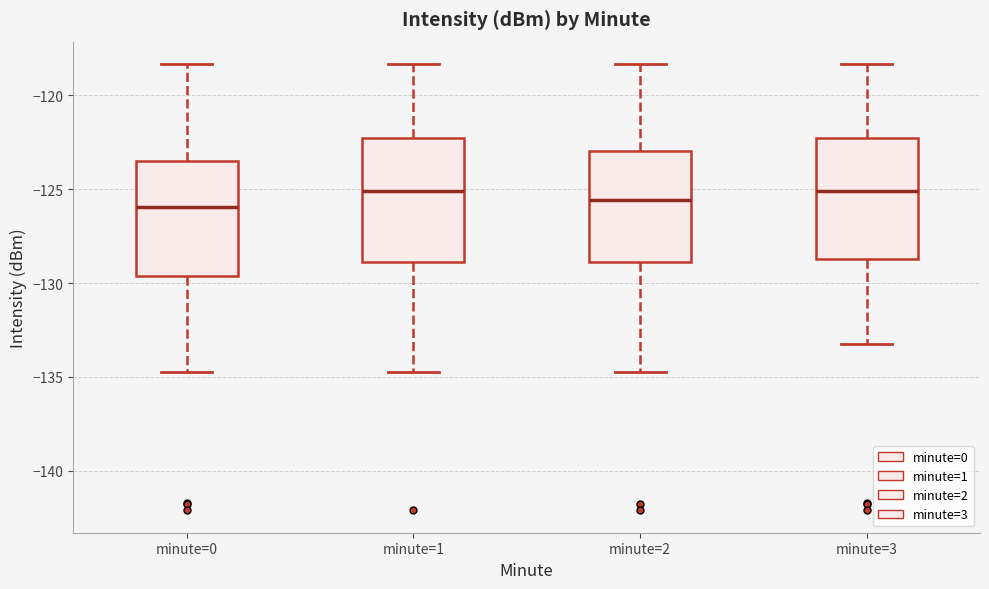

Where does the upper whisker of the box for minute=0 end on the y-axis? The values are not printed on the chart, so give them approximately, as read against the axis.

-118.5